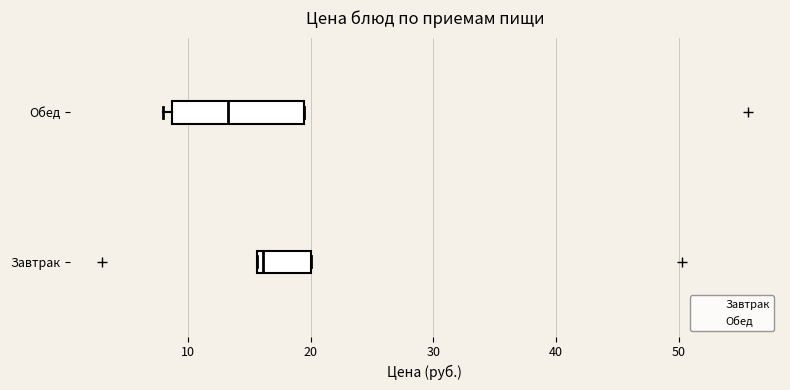

Reading bottom to top, read every box against the x-axis: the position of its median line, the range the box covers, and the ends of its whiskers. The values are not printed on the chart, so give them approximately, as read against the axis.

Завтрак: median 16 (just right of the box's left edge), box 16 to 20, whiskers 16 to 20
Обед: median 13, box 9 to 19, whiskers 8 to 19